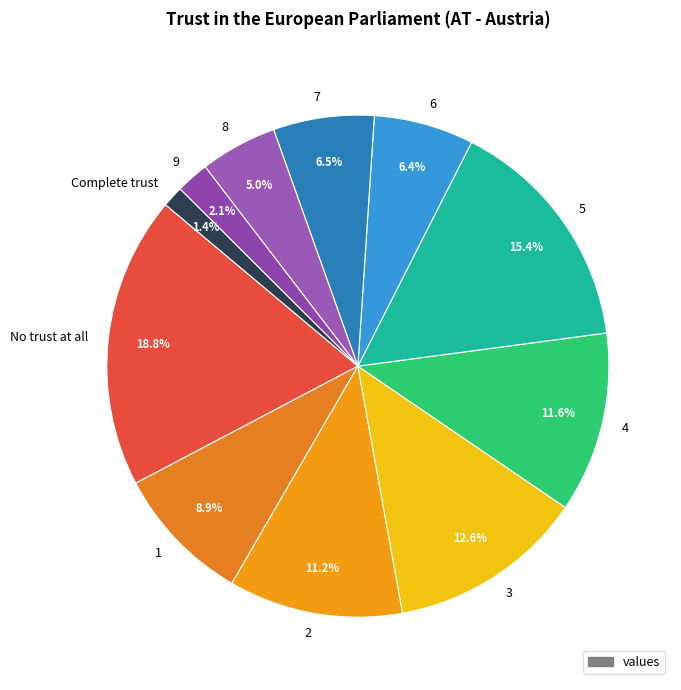

Is there any slice that represents more than half of the pie?

No